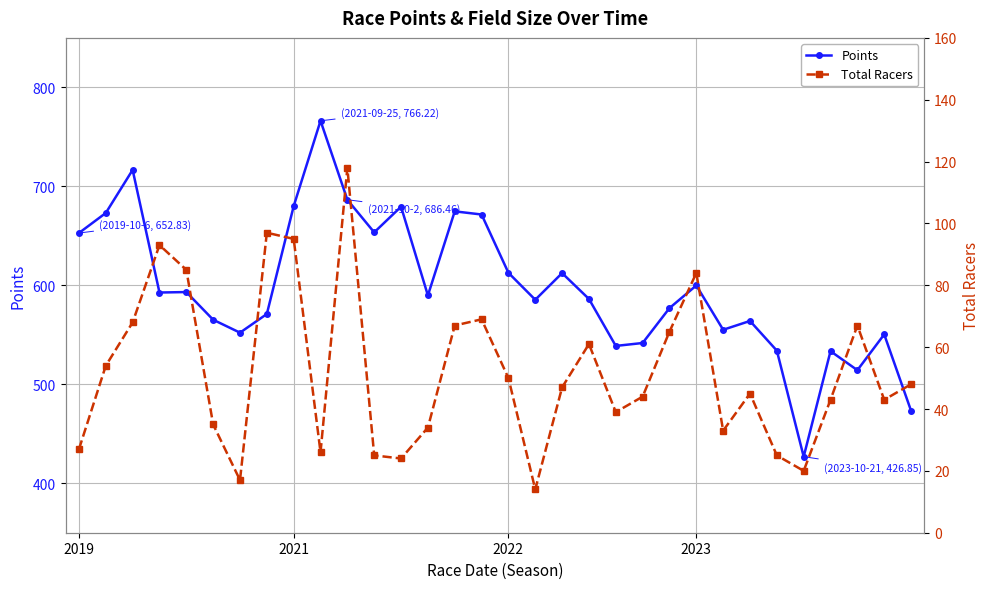

True or false: Total Racers has a value of 47.0 at 18.

True